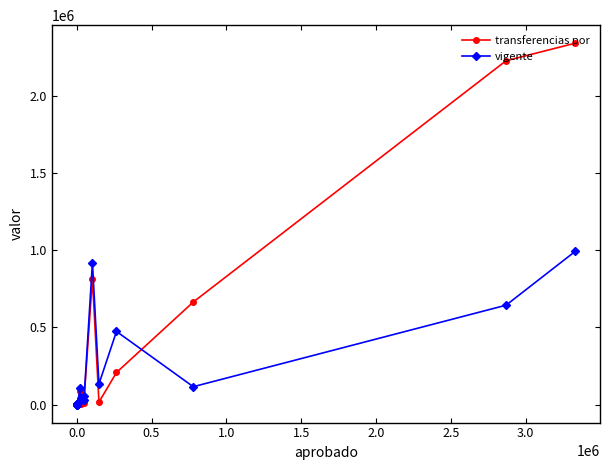

At which category does transferencias por reach its first local peak?

1.0